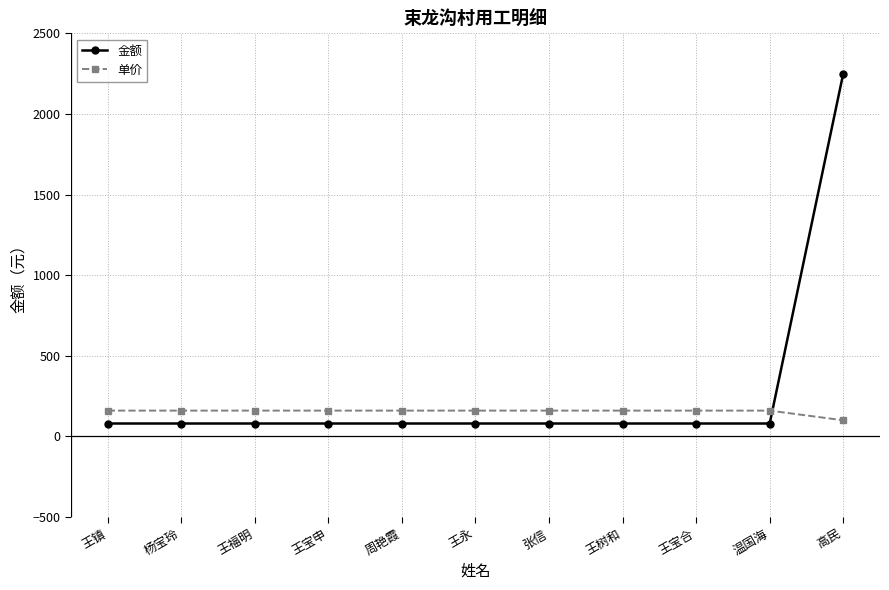

What are all the series names shown in the legend?

金额, 单价